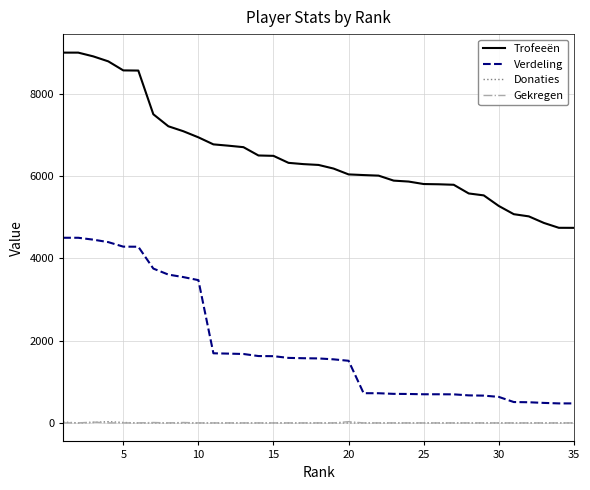

What is the maximum value for Trofeeën?

9000